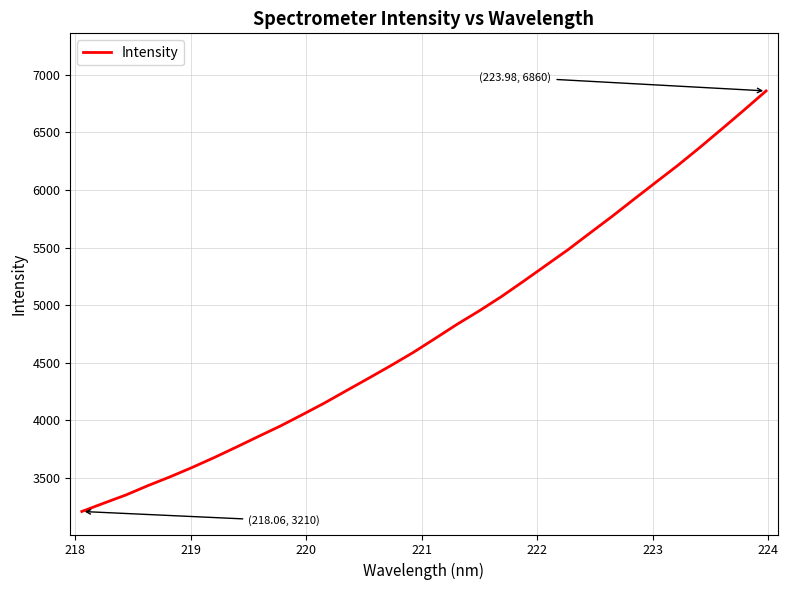

What is the greatest value displayed?

6860.3